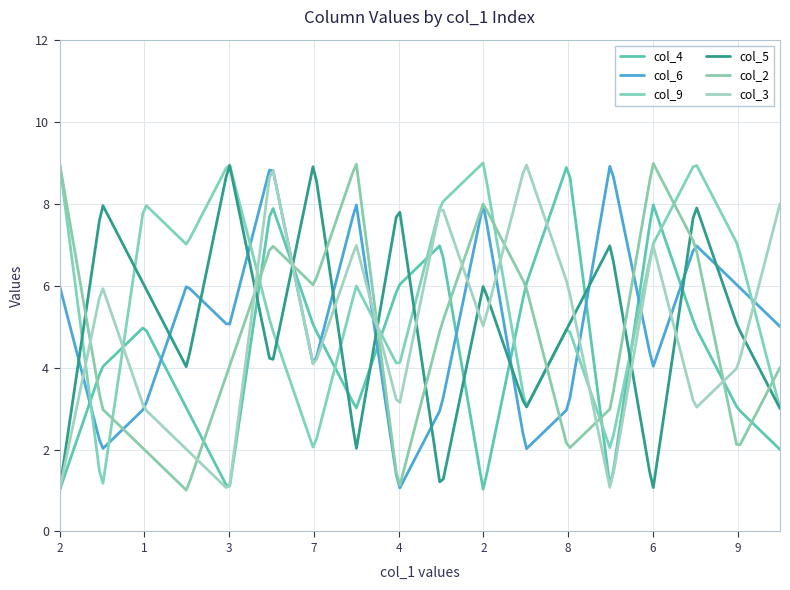

In col_9, how many points are lower than both neighbors (excluding endpoints)?

6